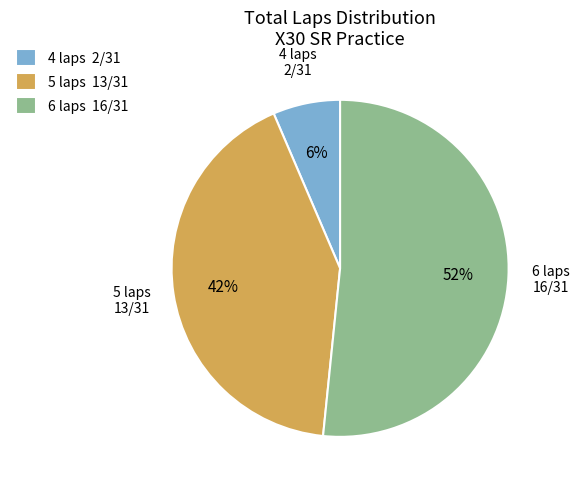

To the nearest percent, what percentage of the pie is 5 laps?

42%